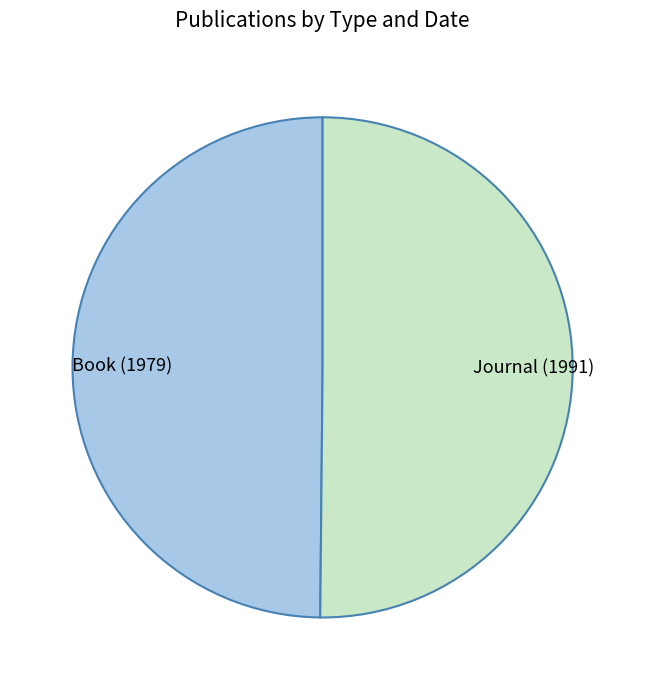

Combined, do Book (1979) and Journal (1991) account for over 50%?

Yes